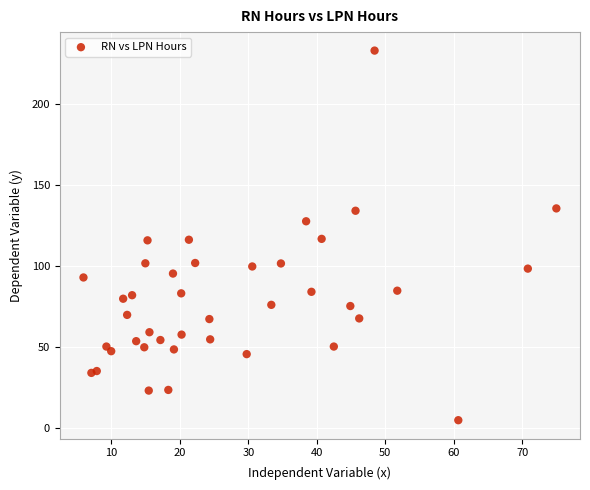

What is the range of X values (max minus min)?

69.0